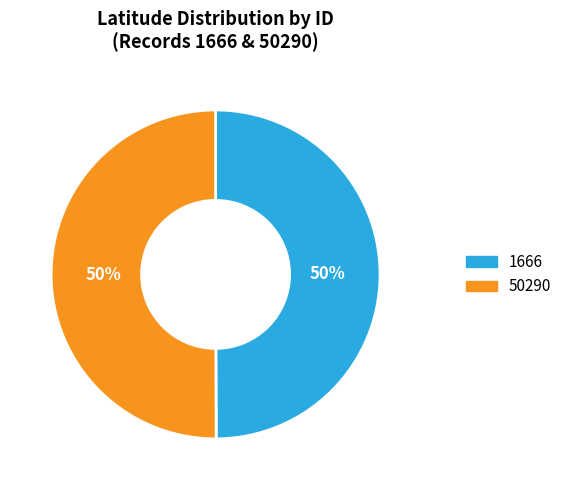

Is the sum of 1666 and 50290 greater than half?

Yes